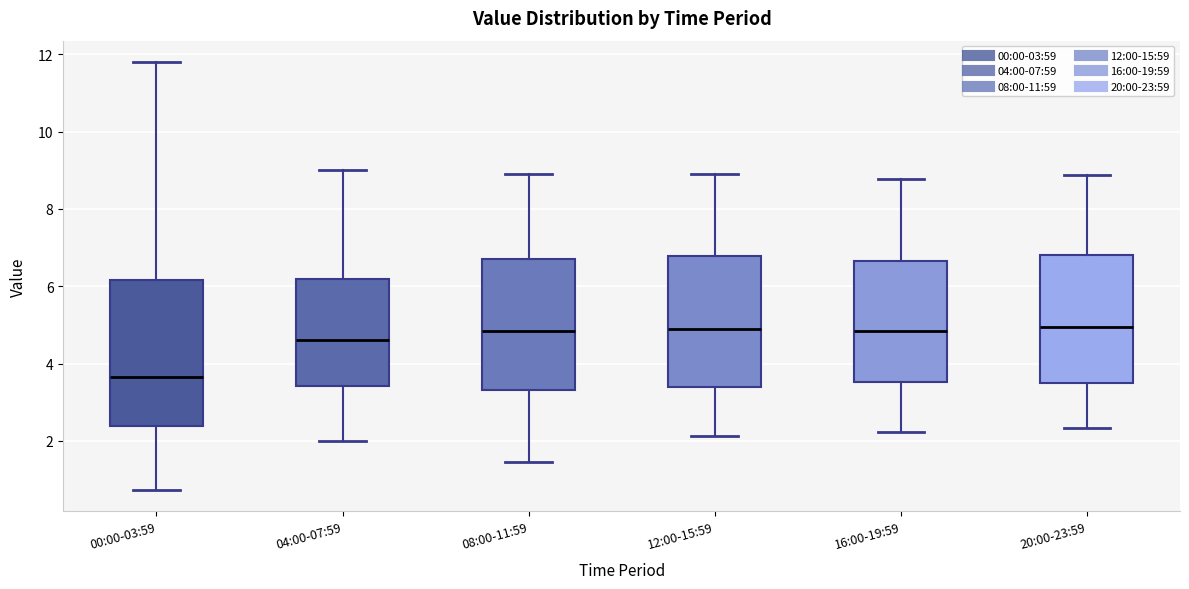

Where is the upper edge of the box for 12:00-15:59 on the y-axis? The values are not printed on the chart, so give them approximately, as read against the axis.

6.8